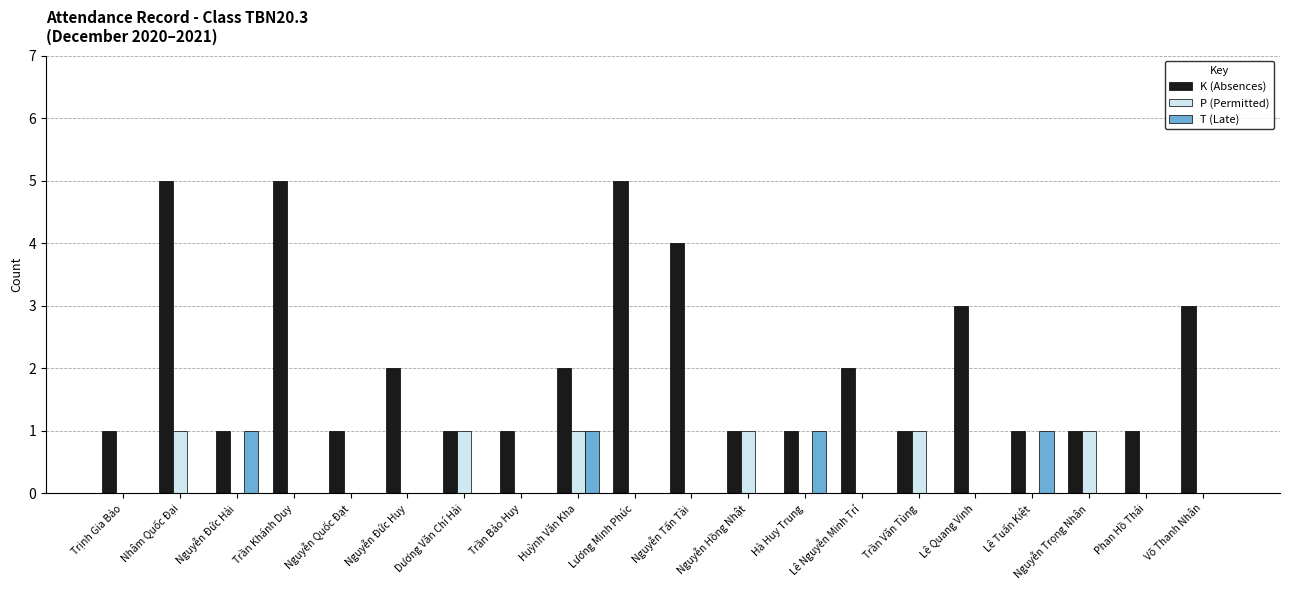

True or false: P (Permitted) has a value of -1 at Lê Nguyễn Minh Trí.

False